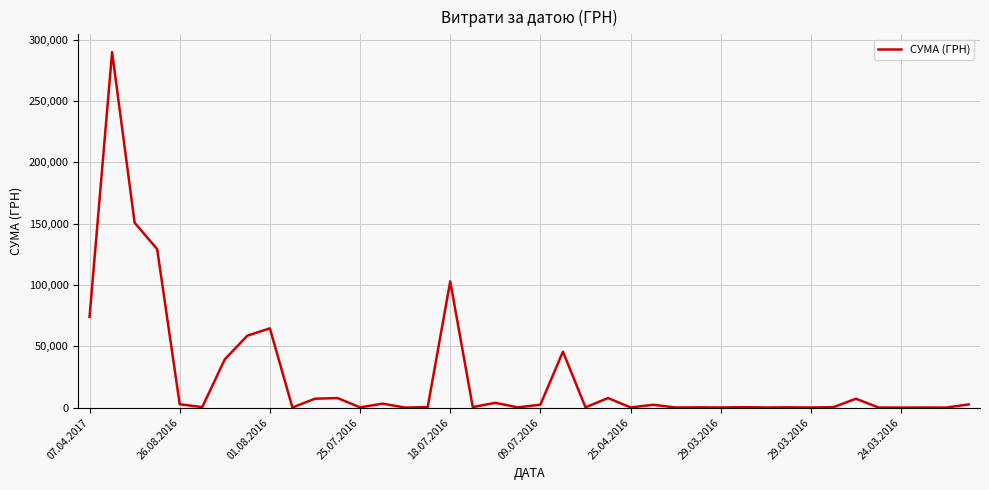

How many categories are shown in the chart?

40